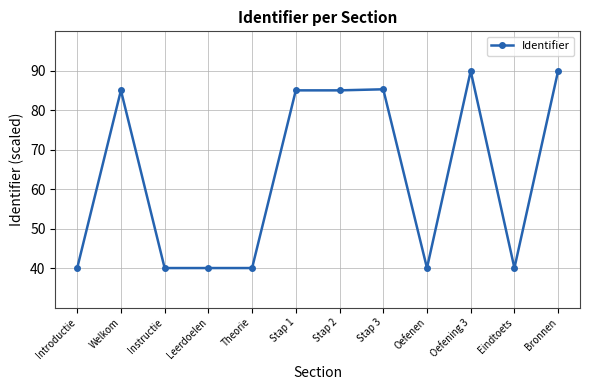

What is the sum of the values at Theorie and Welkom?

125.0